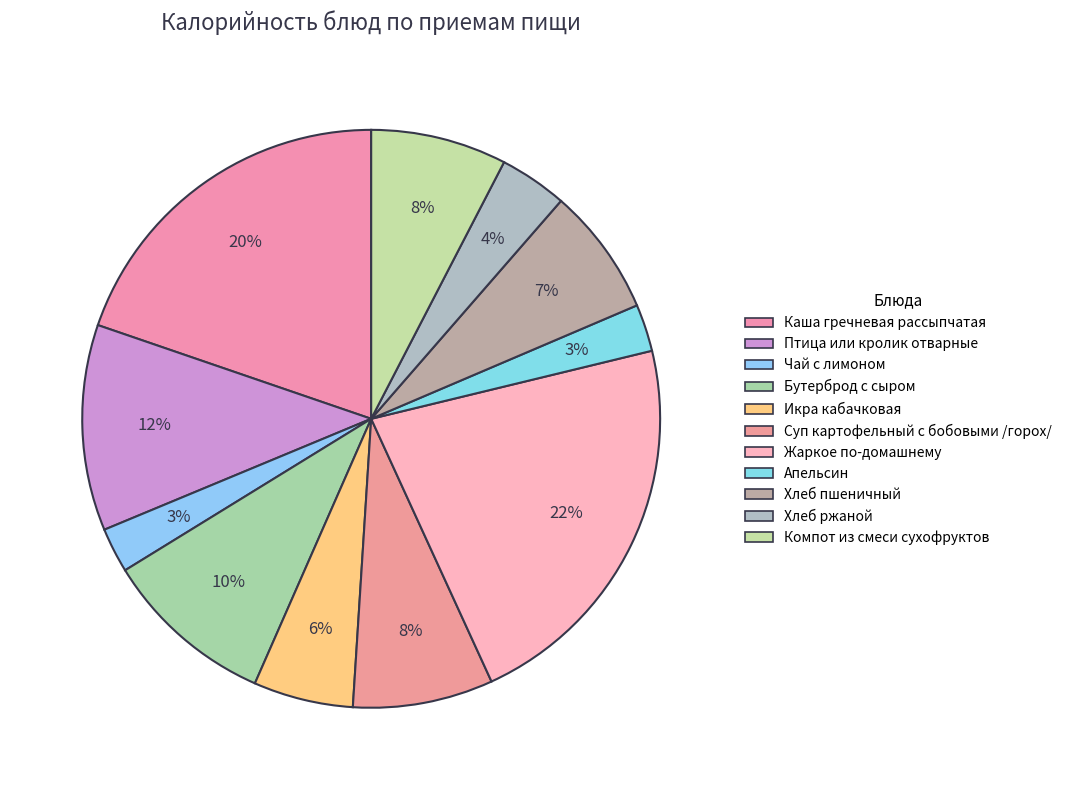

Between Птица или кролик отварные and Бутерброд с сыром, which is larger?

Птица или кролик отварные